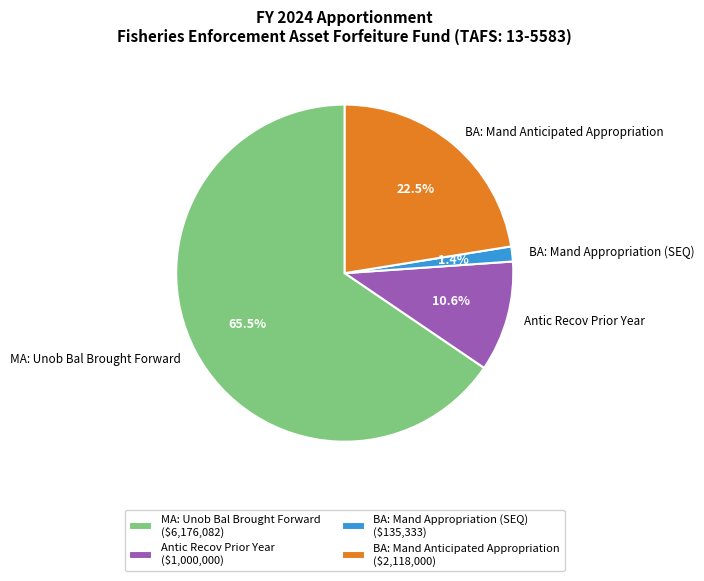

Between MA: Unob Bal Brought Forward and BA: Mand Anticipated Appropriation, which is larger?

MA: Unob Bal Brought Forward